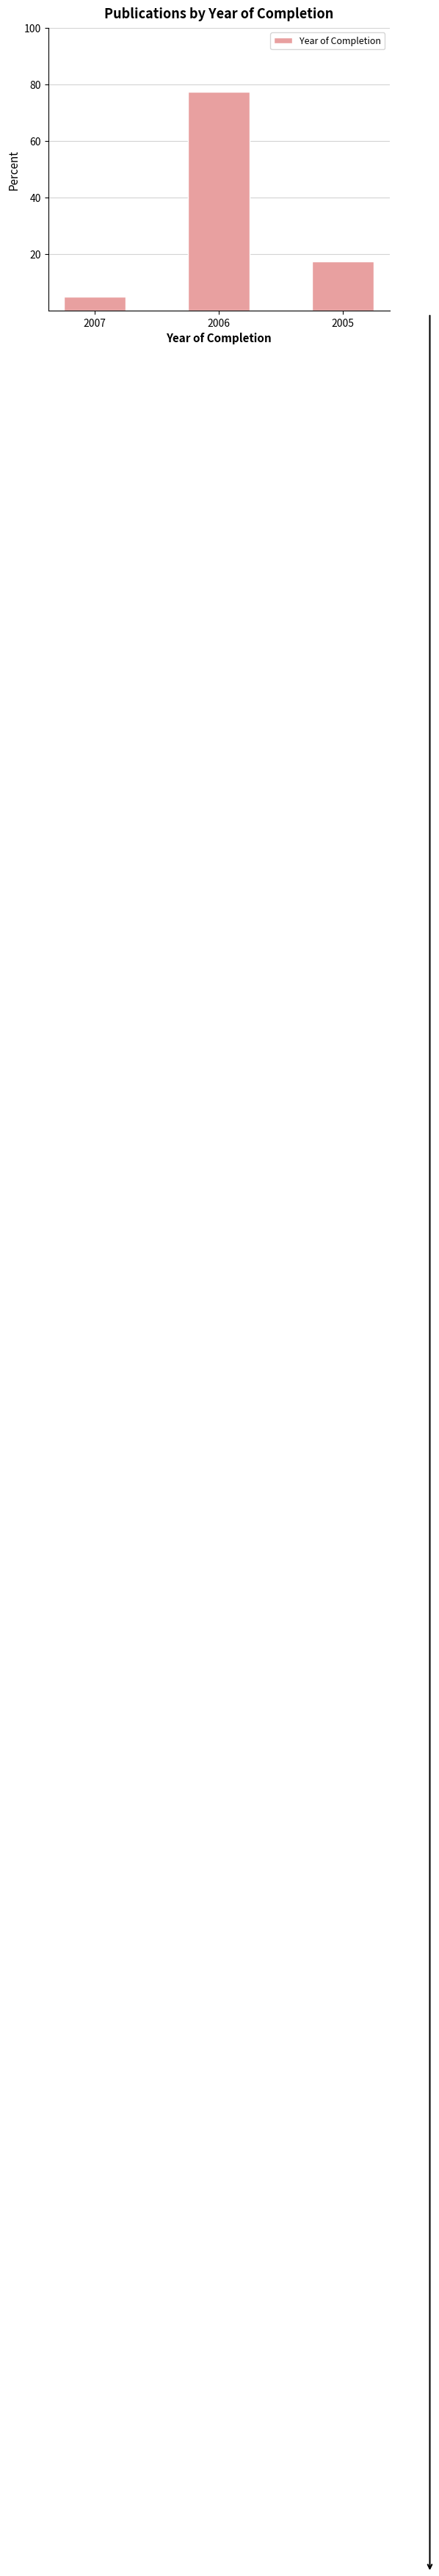

What is the difference between the values at 2006 and 2005?

60.0